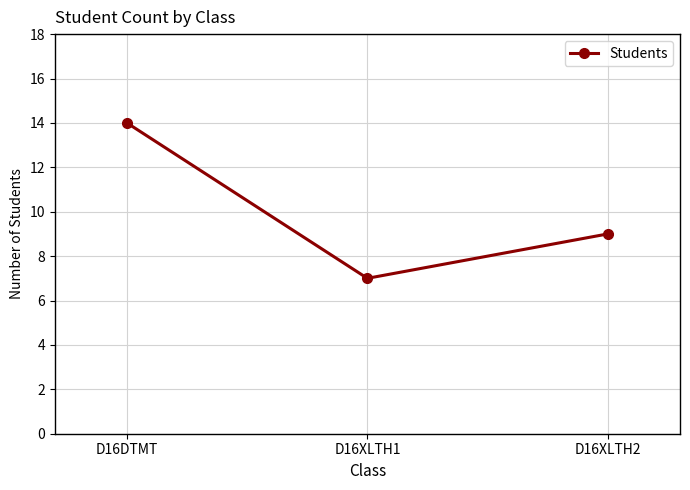

The chart shows a value of 13 at D16XLTH2. True or false?

False